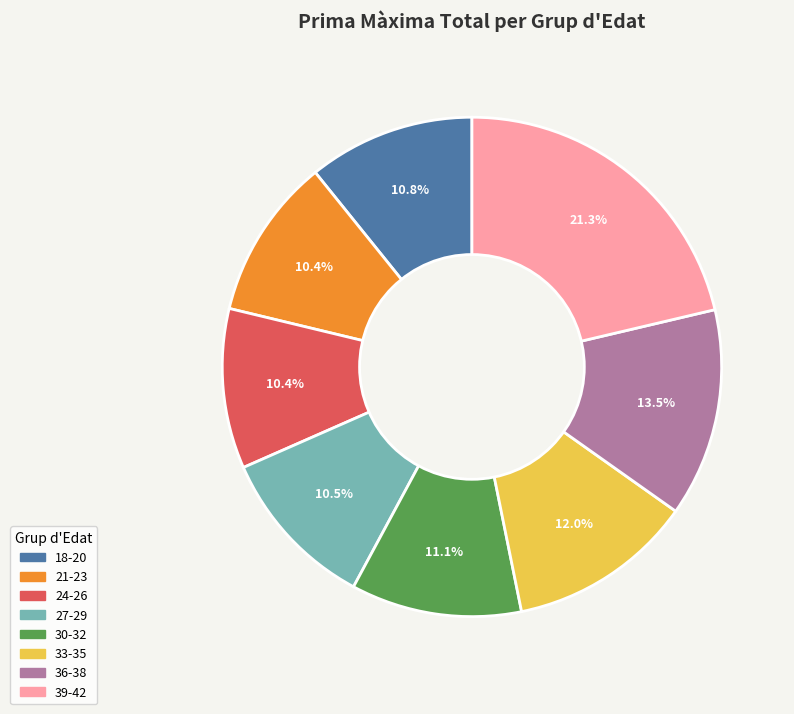

How many segments does this pie chart have?

8